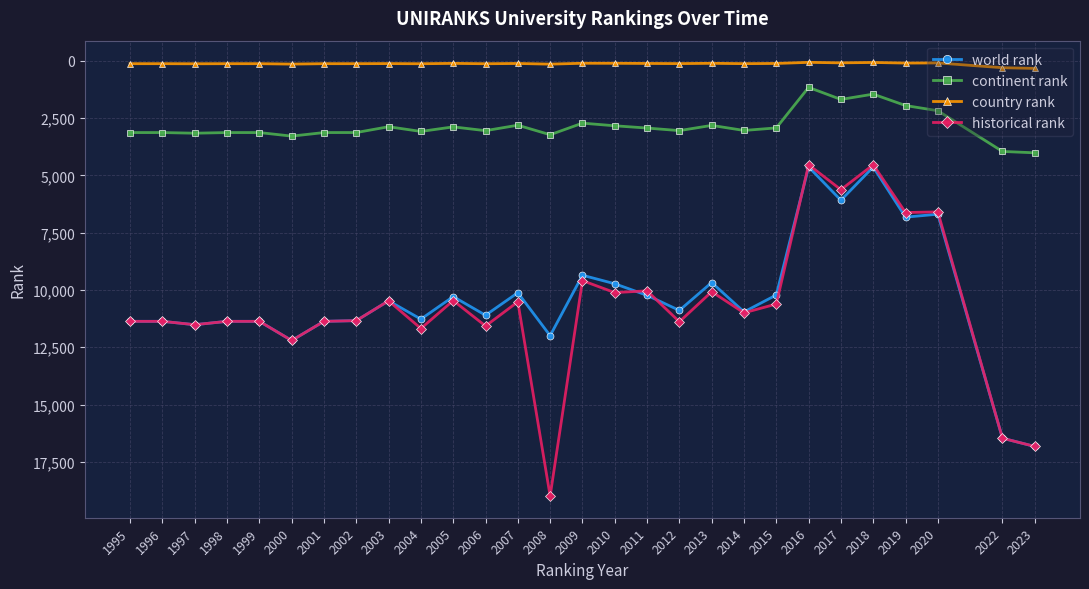

What are all the series names shown in the legend?

world rank, continent rank, country rank, historical rank